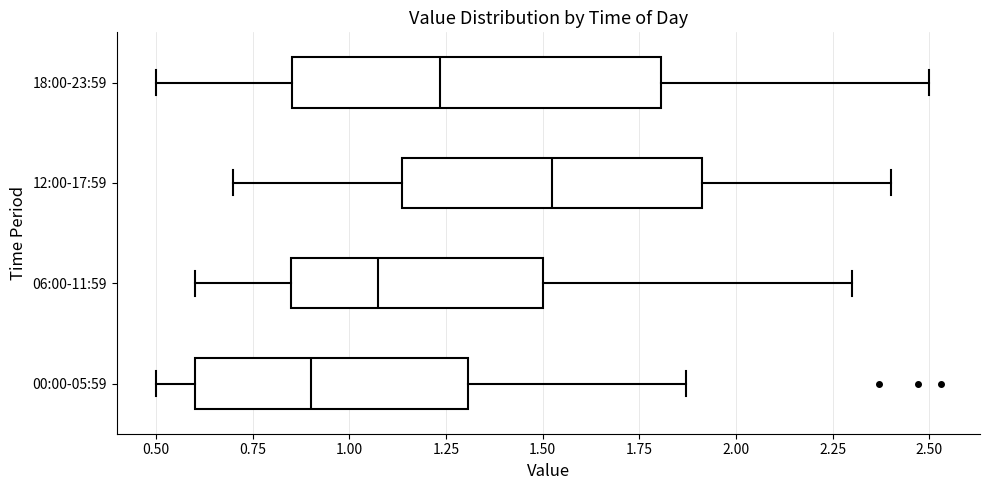

Where is the left edge of the box for 12:00-17:59 on the x-axis? The values are not printed on the chart, so give them approximately, as read against the axis.

1.15